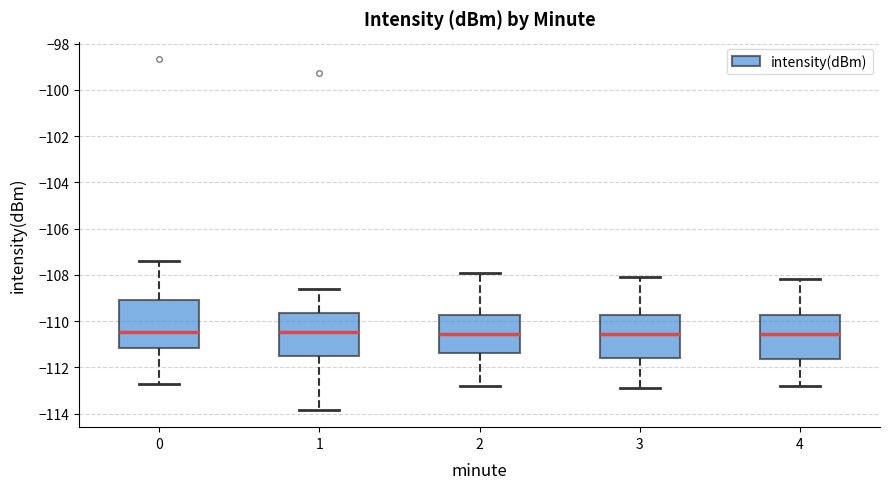

Reading left to right, transcribe this box plot: for each box, give where its median line is, the range the box spans, and where its two whiskers end, as read against the y-axis. The values are not printed on the chart, so give them approximately, as read against the axis.

0: median -110.4, box -111.2 to -109.0, whiskers -112.8 to -107.4
1: median -110.4, box -111.6 to -109.6, whiskers -113.8 to -108.6
2: median -110.6, box -111.4 to -109.8, whiskers -112.8 to -107.8
3: median -110.6, box -111.6 to -109.8, whiskers -112.8 to -108.0
4: median -110.6, box -111.6 to -109.8, whiskers -112.8 to -108.2